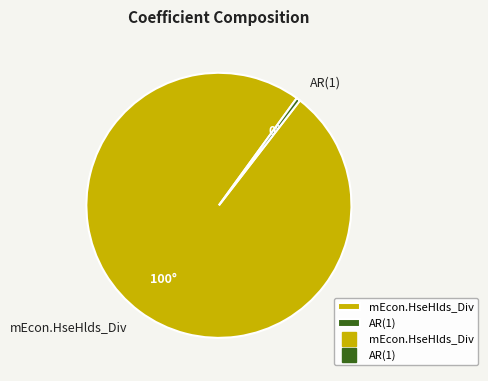

Is the sum of AR(1) and mEcon.HseHlds_Div greater than half?

Yes